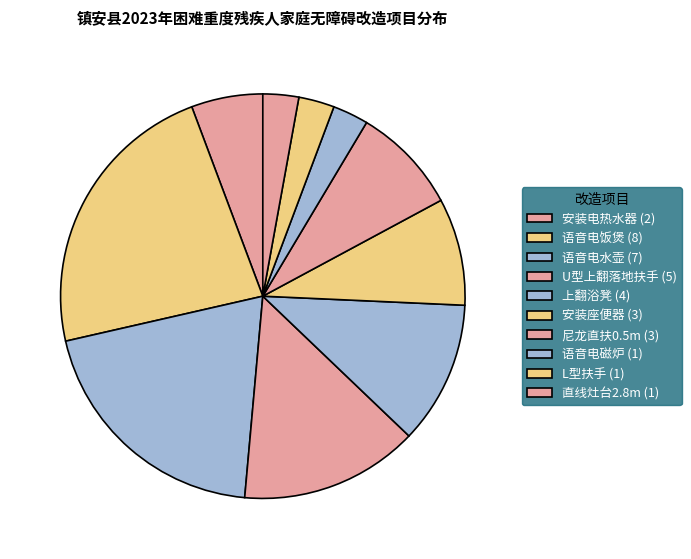

To the nearest percent, what is the difference between the largest and smallest slice percentages?

20%